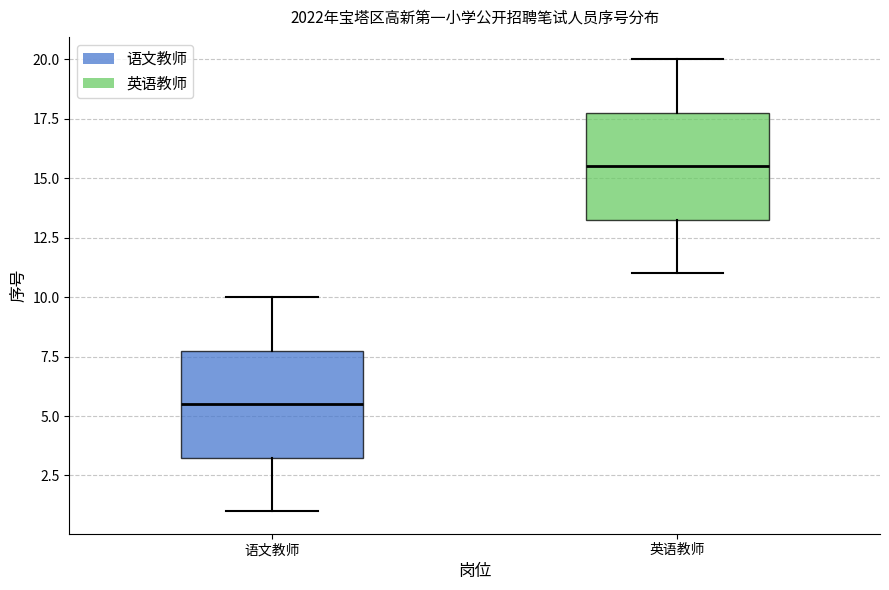

Reading left to right, read every box against the y-axis: the position of its median line, the range the box covers, and the ends of its whiskers. The values are not printed on the chart, so give them approximately, as read against the axis.

语文教师: median 5.5, box 3.5 to 8.0, whiskers 1.0 to 10.0
英语教师: median 15.5, box 13.5 to 18.0, whiskers 11.0 to 20.0